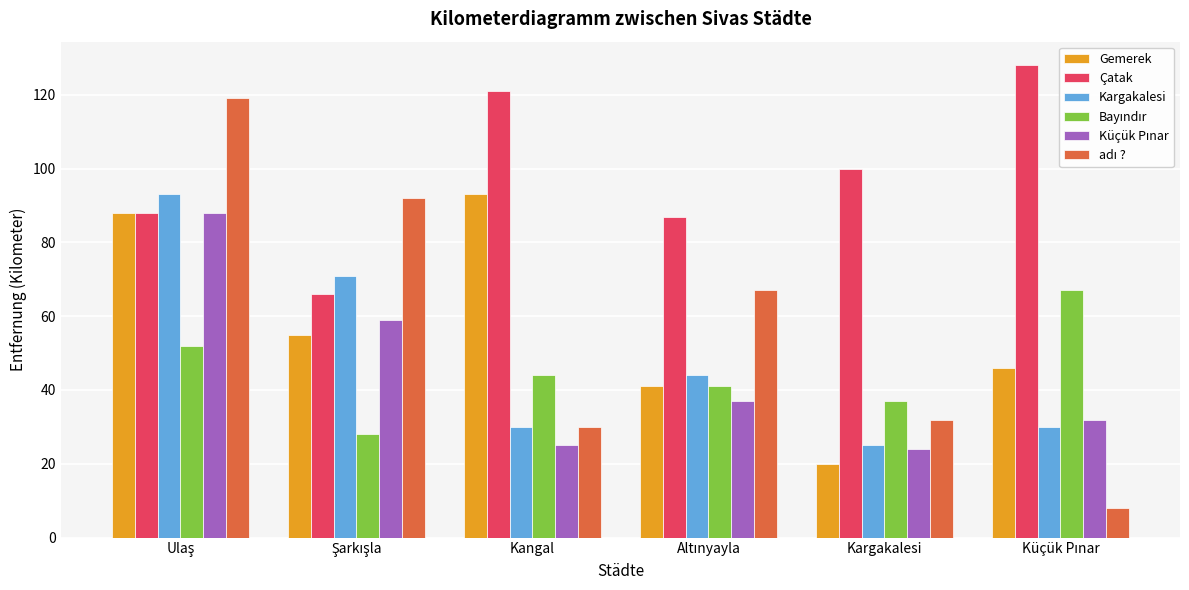

How many bars are there in each group?

6